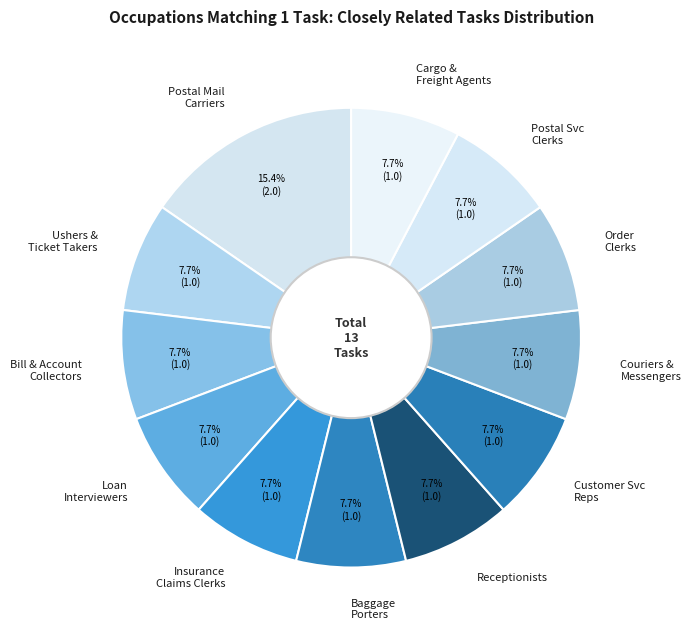

Which category has the biggest portion of the pie?

Postal Mail Carriers